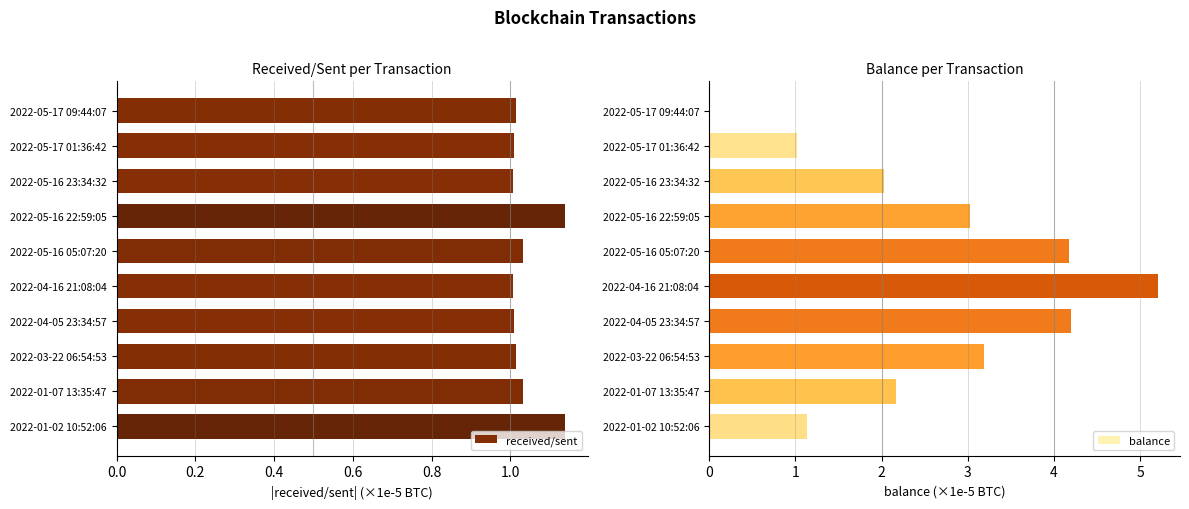

Which series has the largest range (max minus min)?

balance